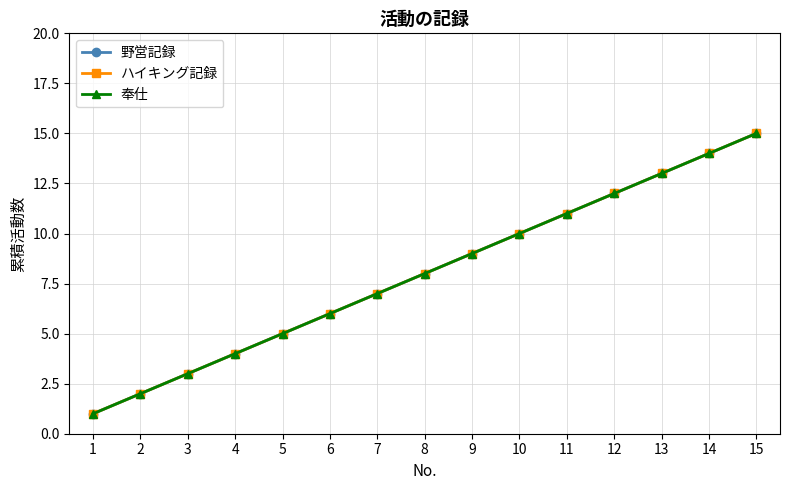

Is this an area chart (filled region under the line)?

No